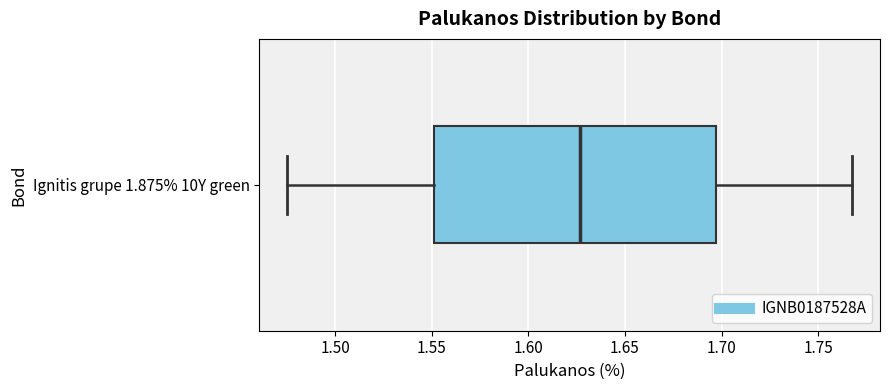

Transcribe this box plot: give where the median line is, the range the box spans, and where the two whiskers end, as read against the x-axis. The values are not printed on the chart, so give them approximately, as read against the axis.

median 1.625, box 1.550 to 1.695, whiskers 1.475 to 1.765